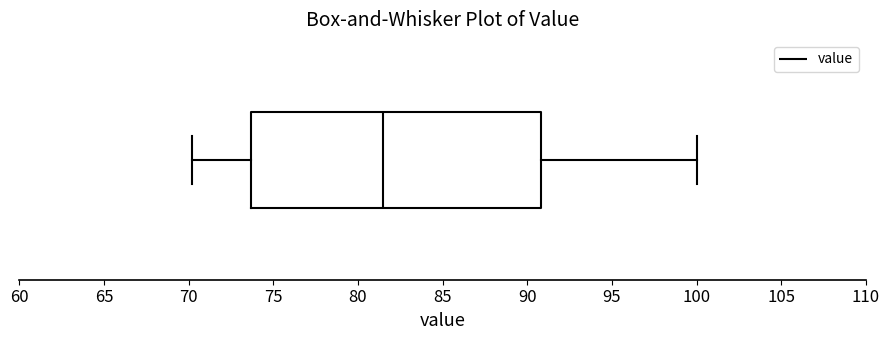

Transcribe this box plot: give where the median line is, the range the box spans, and where the two whiskers end, as read against the x-axis. The values are not printed on the chart, so give them approximately, as read against the axis.

median 81.5, box 73.5 to 91.0, whiskers 70.0 to 100.0